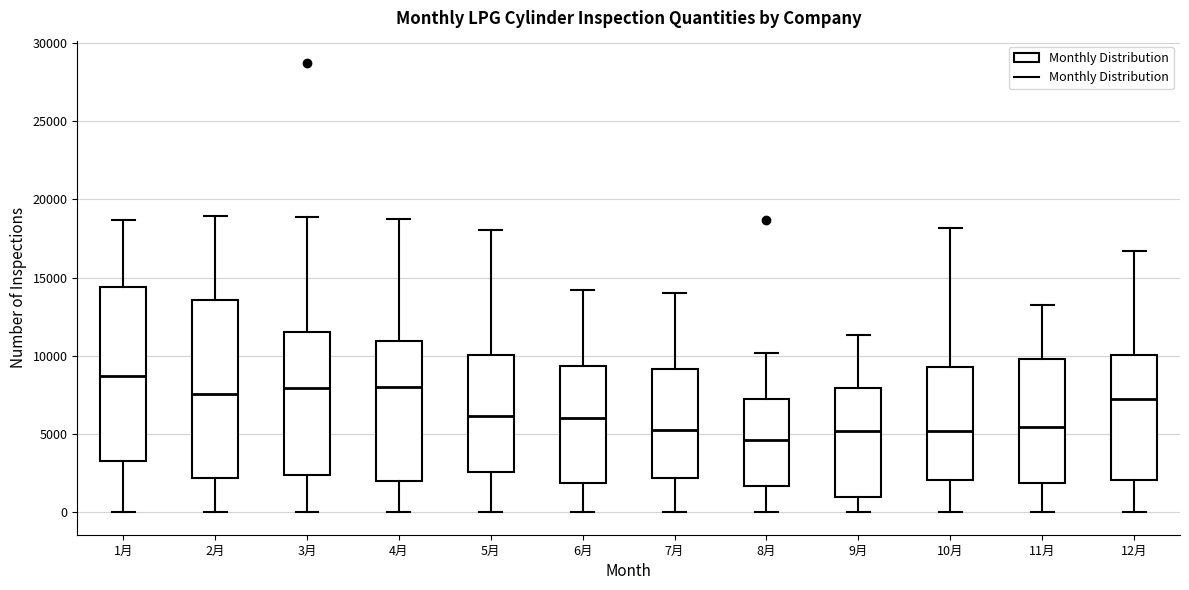

Reading left to right, transcribe this box plot: for each box, give where its median line is, the range the box spans, and where its two whiskers end, as read against the y-axis. The values are not printed on the chart, so give them approximately, as read against the axis.

1月: median 8500, box 3500 to 14500, whiskers 0 to 18500
2月: median 7500, box 2000 to 13500, whiskers 0 to 19000
3月: median 8000, box 2500 to 11500, whiskers 0 to 19000
4月: median 8000, box 2000 to 11000, whiskers 0 to 19000
5月: median 6000, box 2500 to 10000, whiskers 0 to 18000
6月: median 6000, box 2000 to 9500, whiskers 0 to 14000
7月: median 5500, box 2000 to 9000, whiskers 0 to 14000
8月: median 4500, box 1500 to 7000, whiskers 0 to 10000
9月: median 5000, box 1000 to 8000, whiskers 0 to 11500
10月: median 5000, box 2000 to 9500, whiskers 0 to 18000
11月: median 5500, box 2000 to 10000, whiskers 0 to 13500
12月: median 7000, box 2000 to 10000, whiskers 0 to 16500